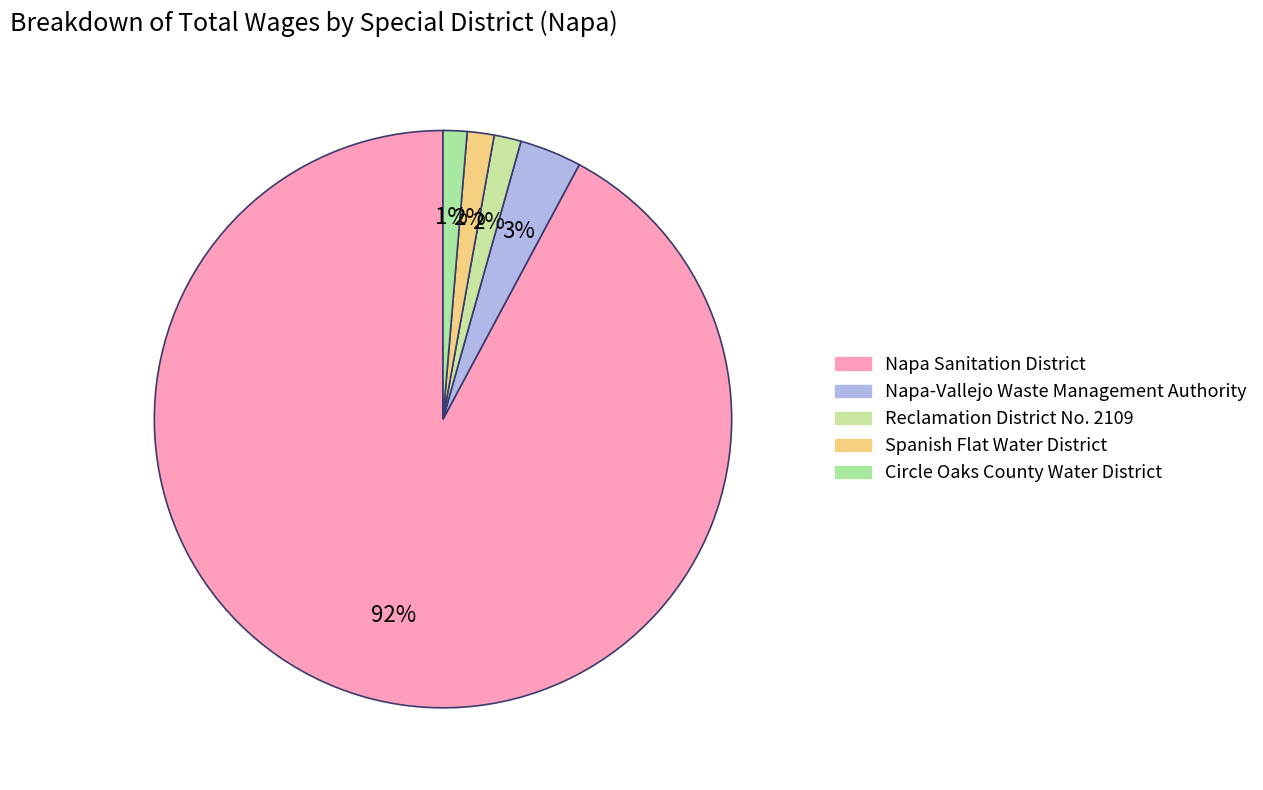

What is the change in value from Napa Sanitation District to Reclamation District No. 2109?

-4952991